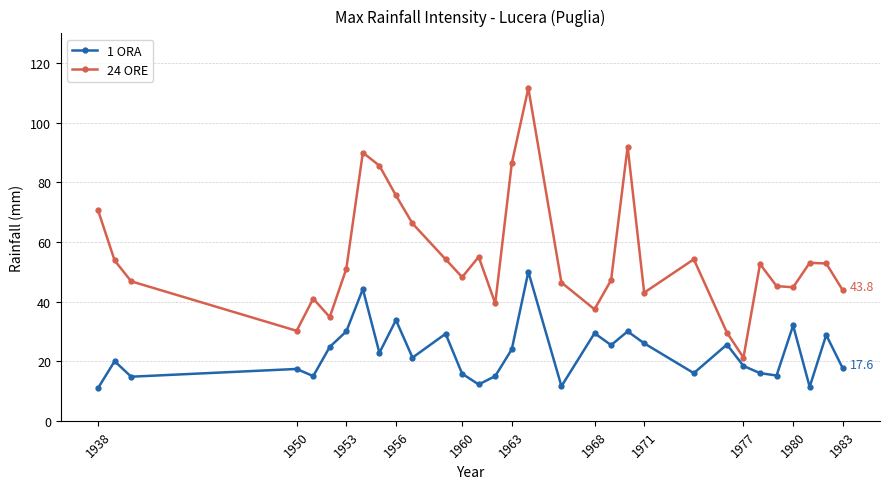

List the series in order of their overall mean, lowest first.

1 ORA, 24 ORE